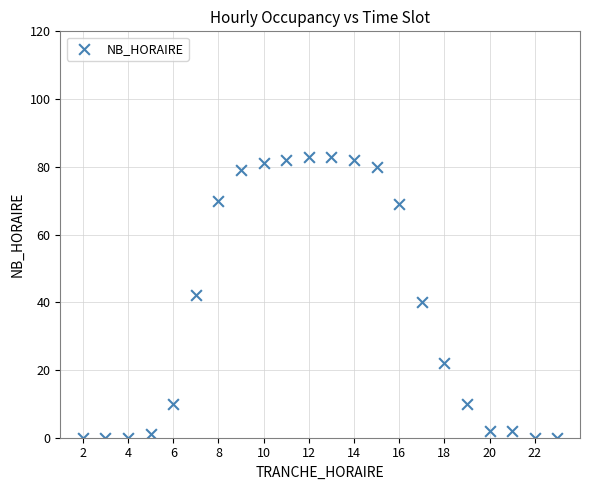

What is the range of Y values (max minus min)?

83